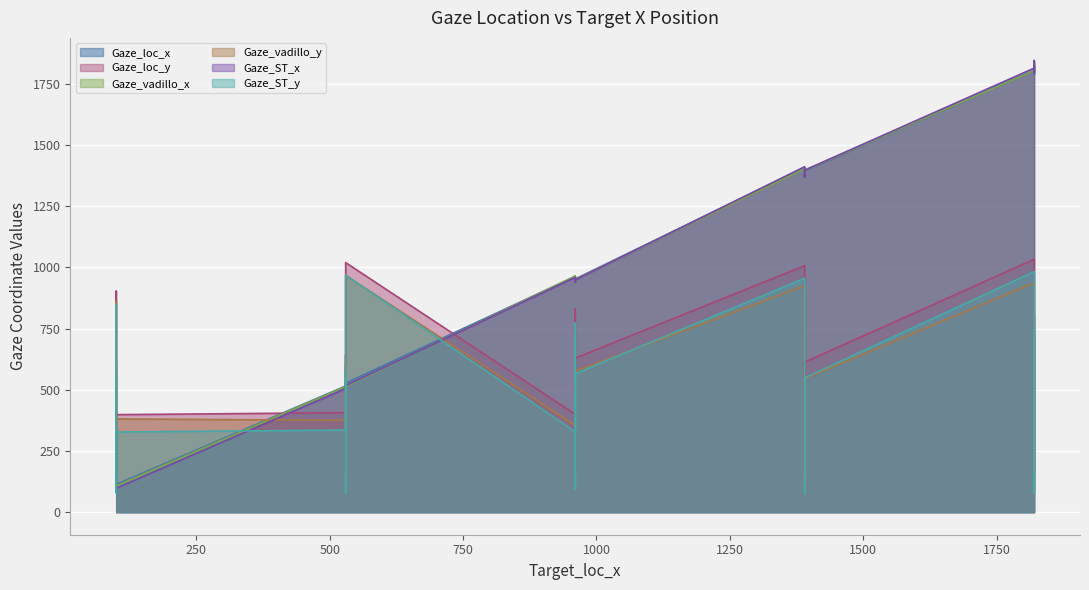

What is the difference between the highest and lowest values at 100?

78.9